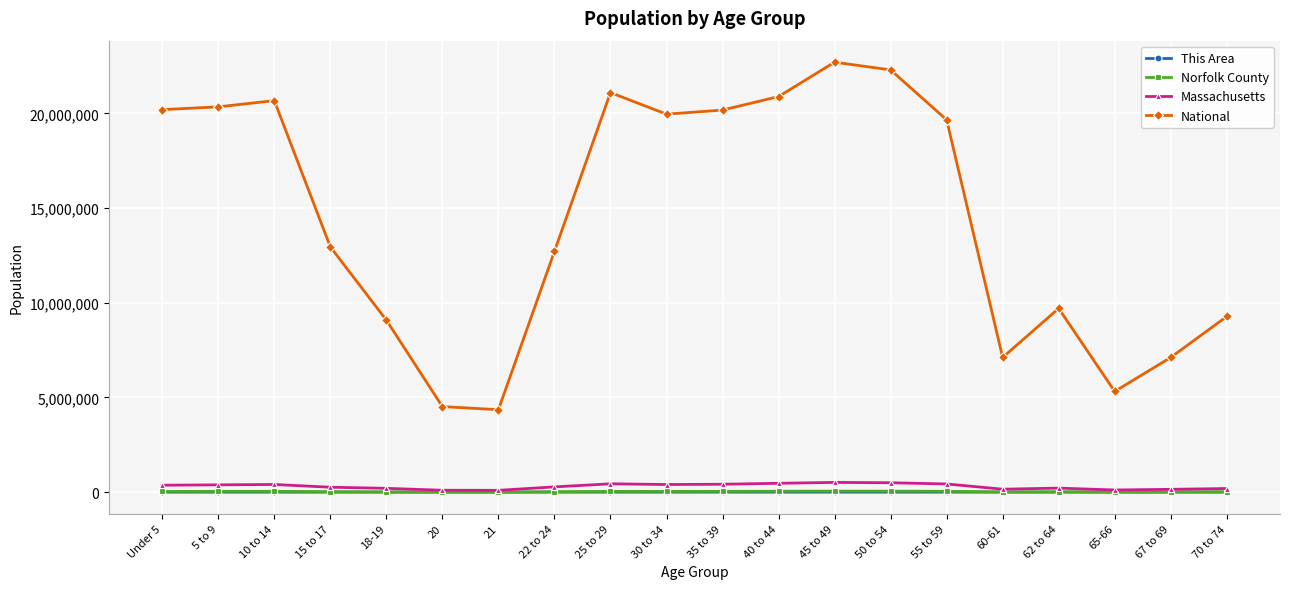

True or false: National has more than 1 interior local peaks.

True